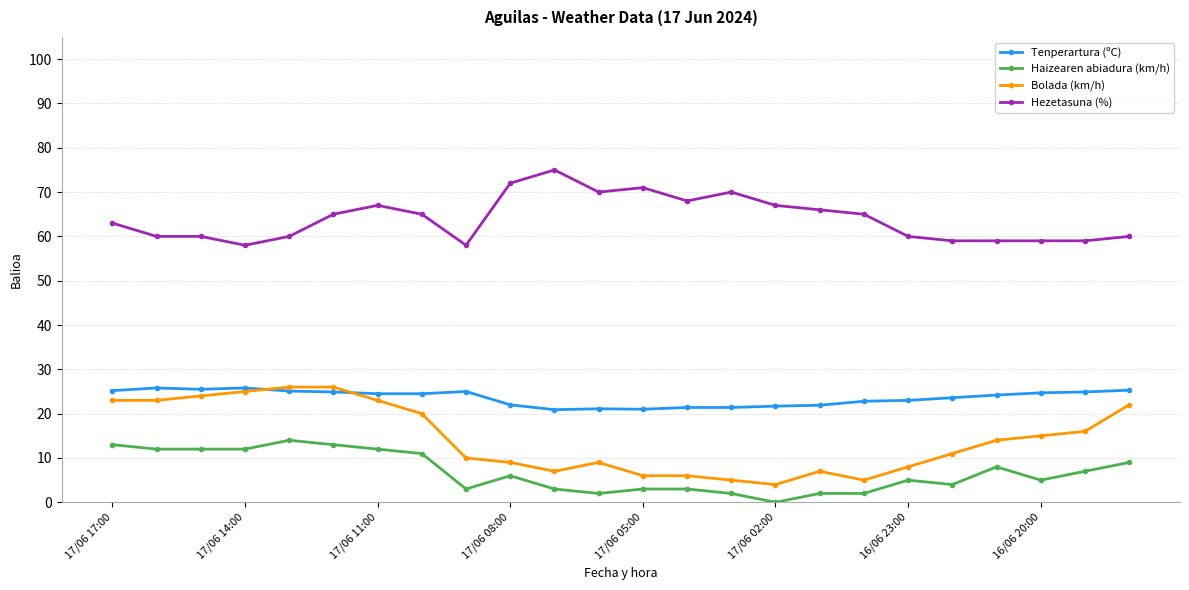

What is the value of the Hezetasuna (%) point at the 11th from the left?

75.0